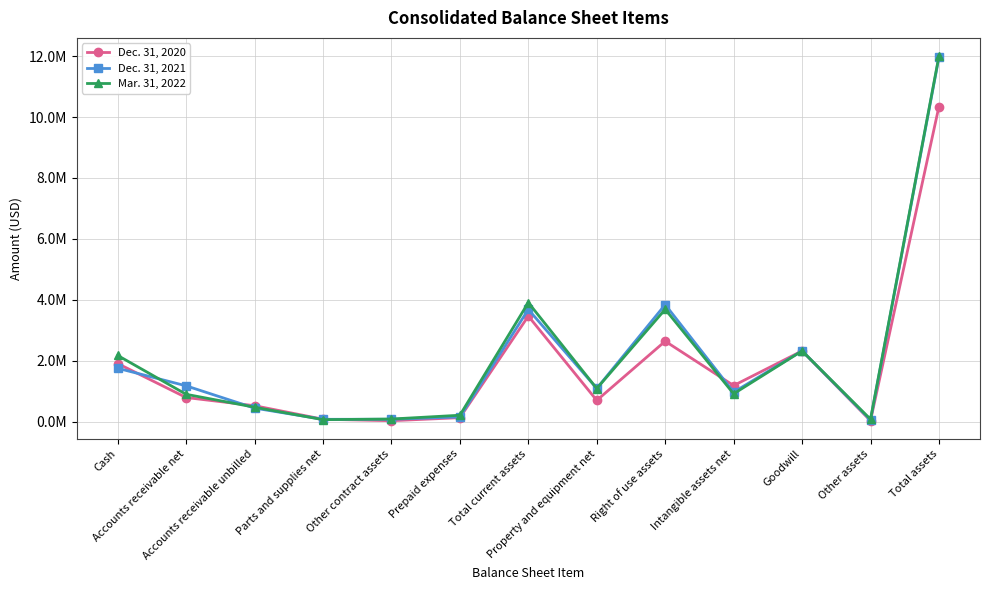

True or false: Dec. 31, 2020 has a value of 582196 at Right of use assets.

False